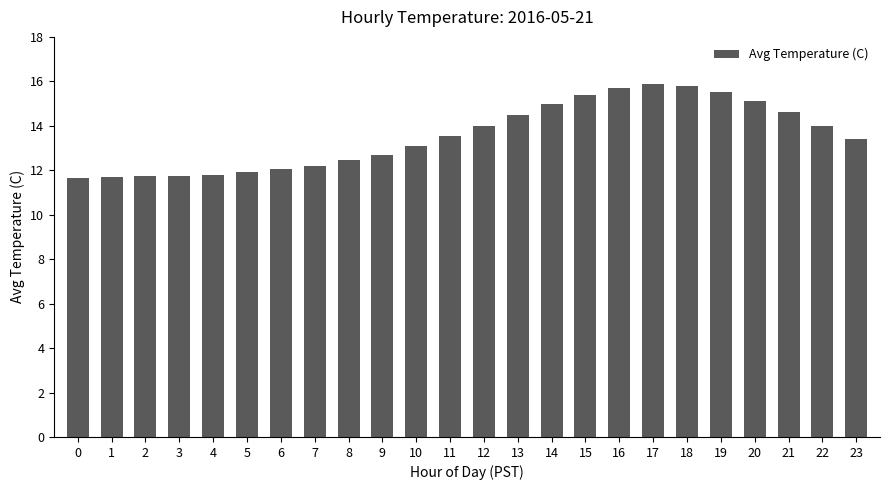

What is the maximum value shown in the chart?

15.9